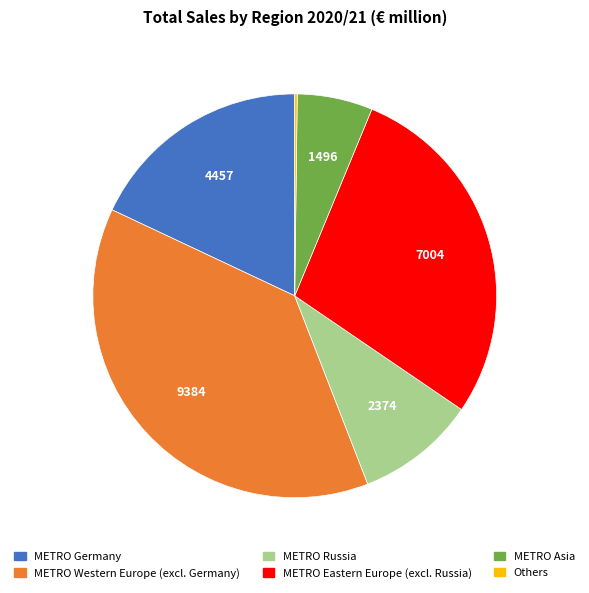

Between METRO Russia and METRO Eastern Europe (excl. Russia), which is larger?

METRO Eastern Europe (excl. Russia)